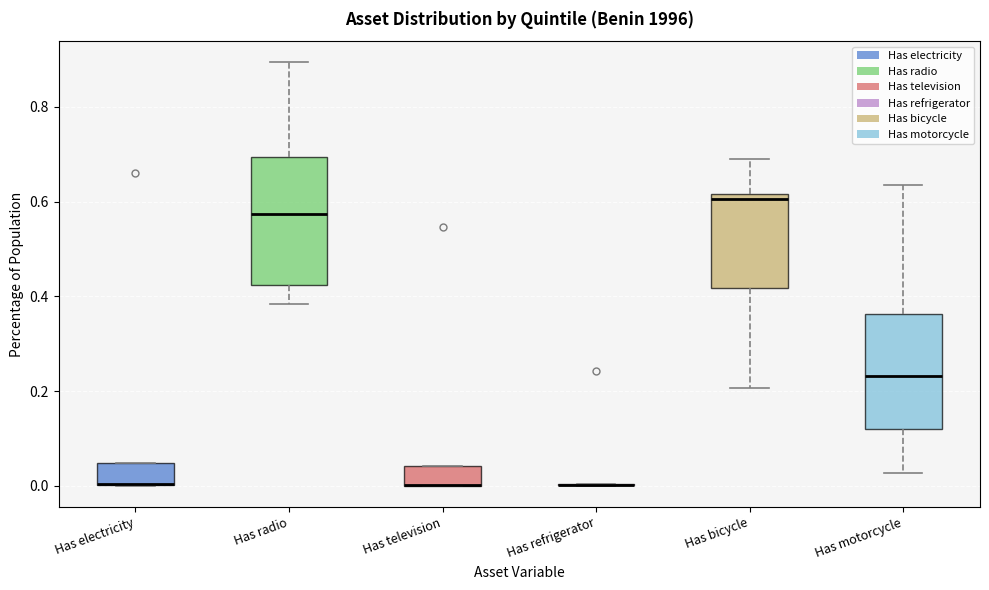

Which box is the tallest, from its lower edge to its upper edge?

Has radio